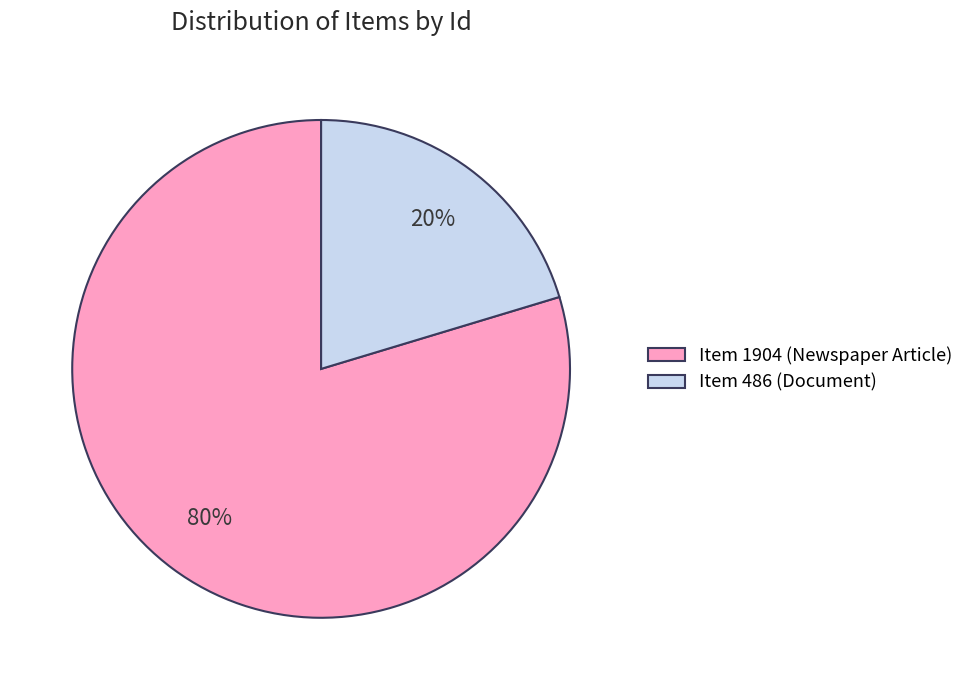

How many segments does this pie chart have?

2